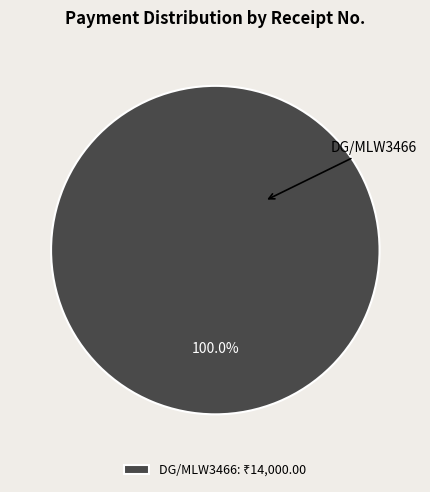

Is there a majority slice in this chart?

Yes